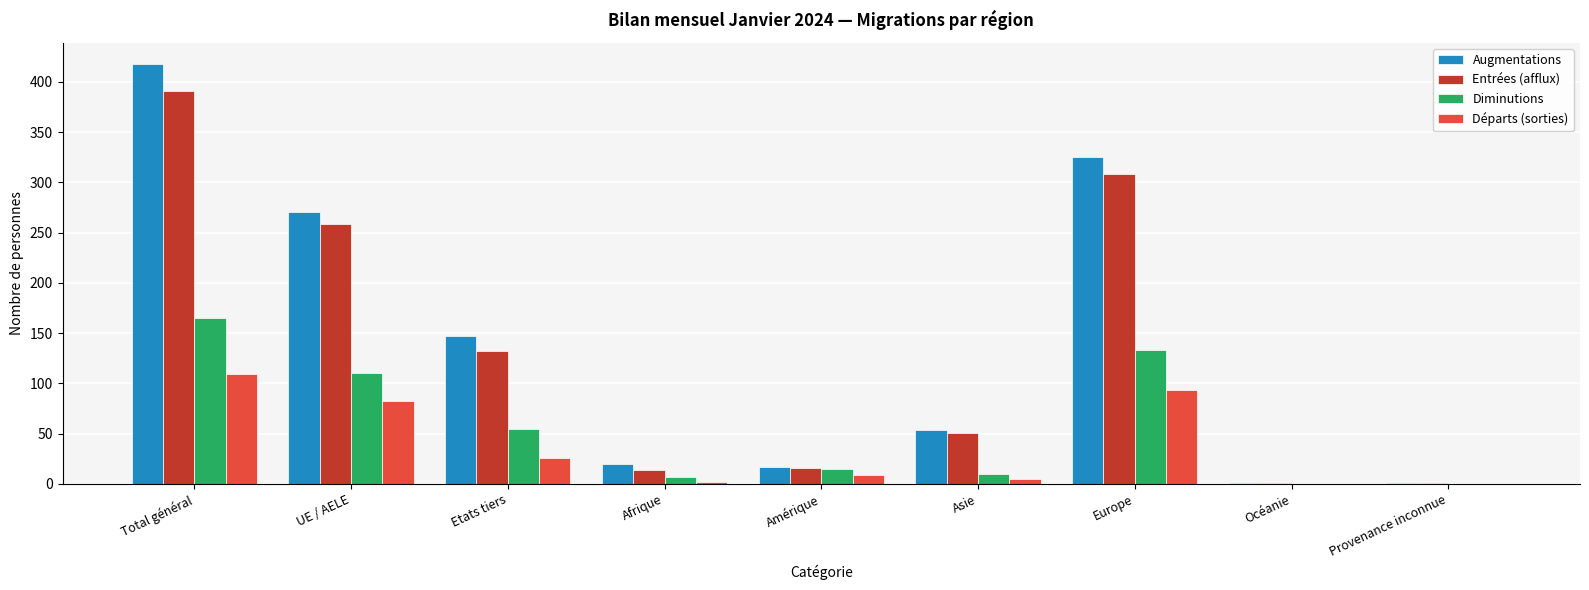

Is the value of Entrées (afflux) at Afrique greater than the value of Diminutions at Europe?

No